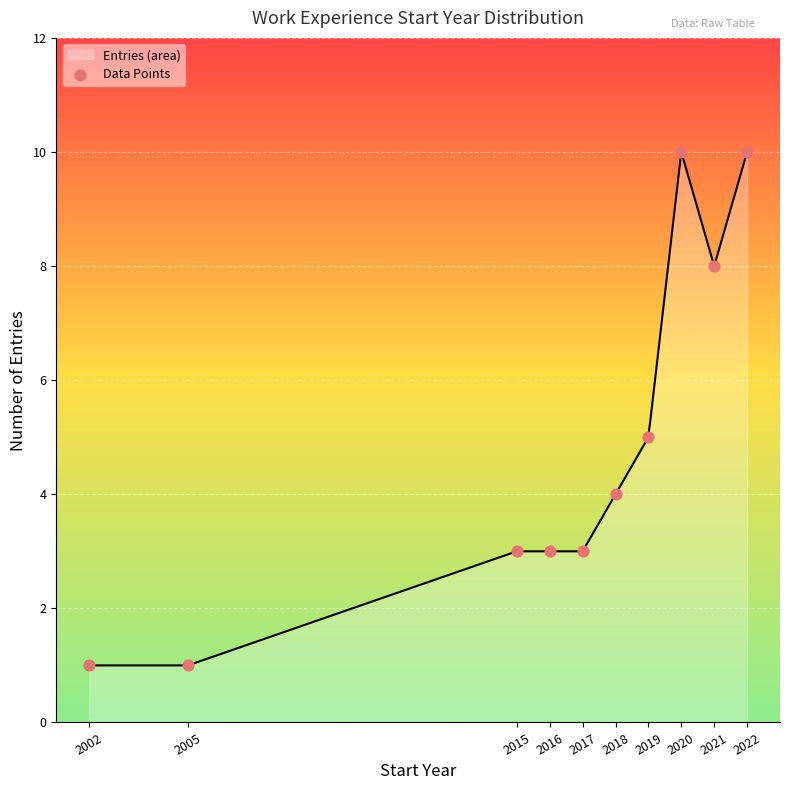

What is the change in value from 2017 to 2019?

+2